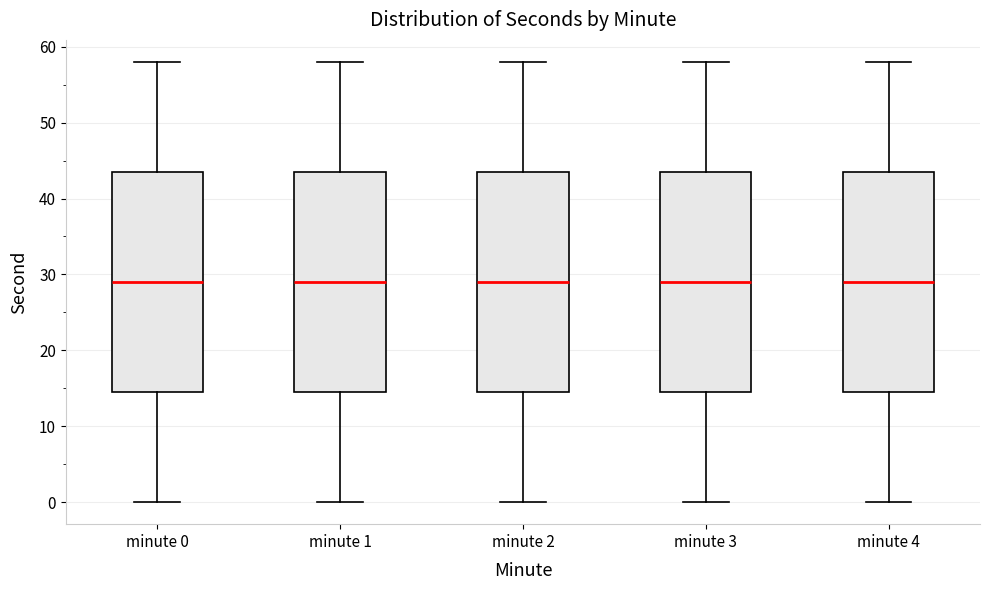

Where does the upper whisker of the box for minute 3 end on the y-axis? The values are not printed on the chart, so give them approximately, as read against the axis.

58